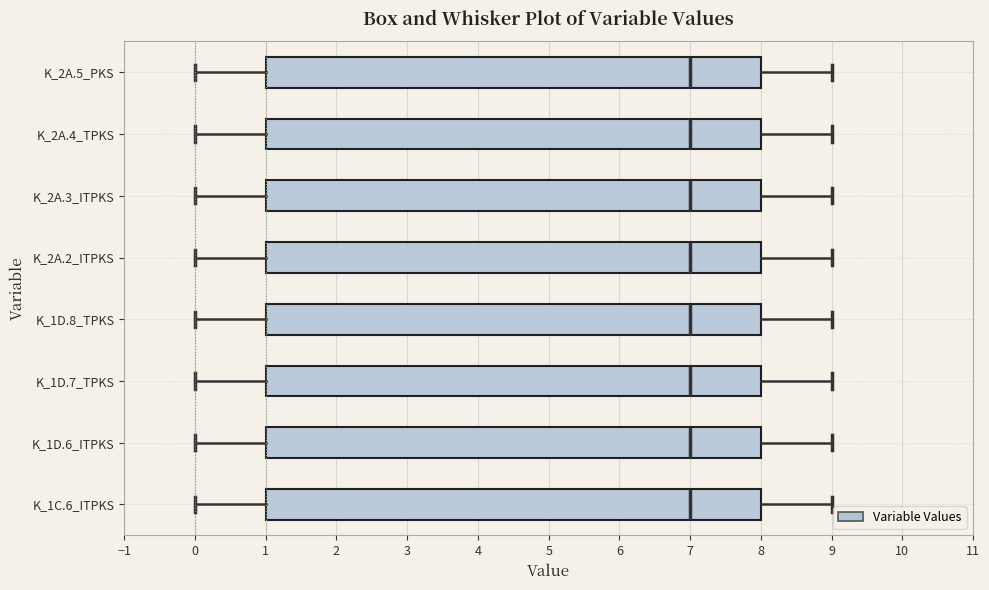

Reading bottom to top, transcribe this box plot: for each box, give where its median line is, the range the box spans, and where its two whiskers end, as read against the x-axis. The values are not printed on the chart, so give them approximately, as read against the axis.

K_1C.6_ITPKS: median 7, box 1 to 8, whiskers 0 to 9
K_1D.6_ITPKS: median 7, box 1 to 8, whiskers 0 to 9
K_1D.7_TPKS: median 7, box 1 to 8, whiskers 0 to 9
K_1D.8_TPKS: median 7, box 1 to 8, whiskers 0 to 9
K_2A.2_ITPKS: median 7, box 1 to 8, whiskers 0 to 9
K_2A.3_ITPKS: median 7, box 1 to 8, whiskers 0 to 9
K_2A.4_TPKS: median 7, box 1 to 8, whiskers 0 to 9
K_2A.5_PKS: median 7, box 1 to 8, whiskers 0 to 9